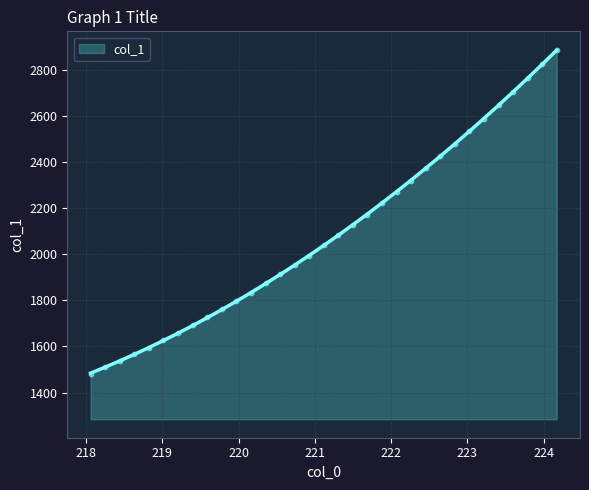

What is the change in value from 219.589 to 223.2172?

+862.7